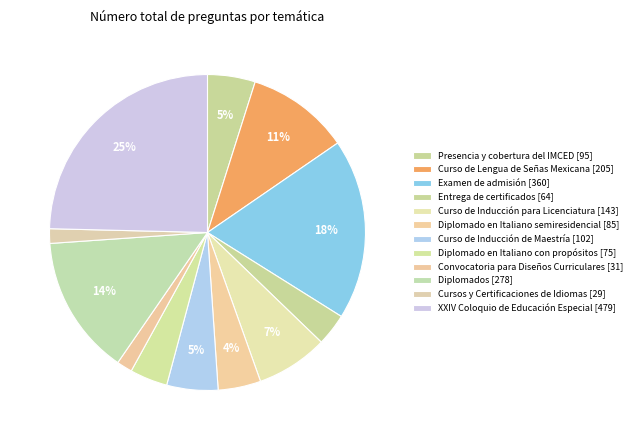

The Presencia y cobertura del IMCED slice represents 5% of the pie. True or false?

True